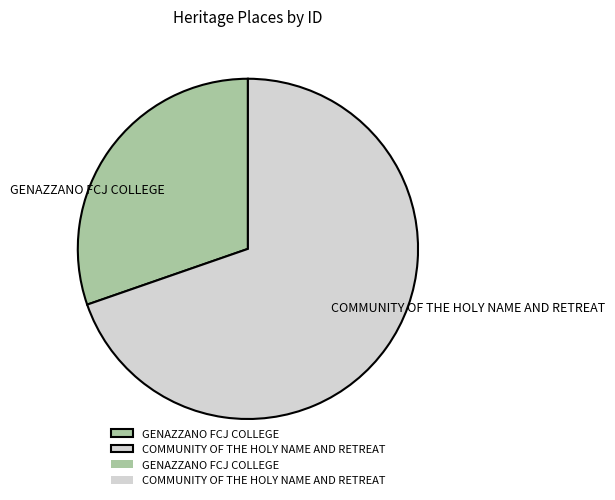

Which has a higher value, GENAZZANO FCJ COLLEGE or COMMUNITY OF THE HOLY NAME AND RETREAT?

COMMUNITY OF THE HOLY NAME AND RETREAT